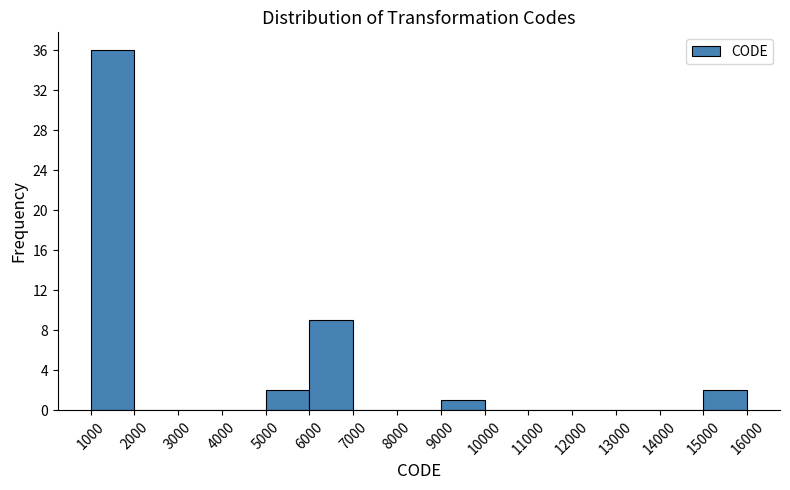

Which range on the x-axis has the tallest bar?

1000 to 2000